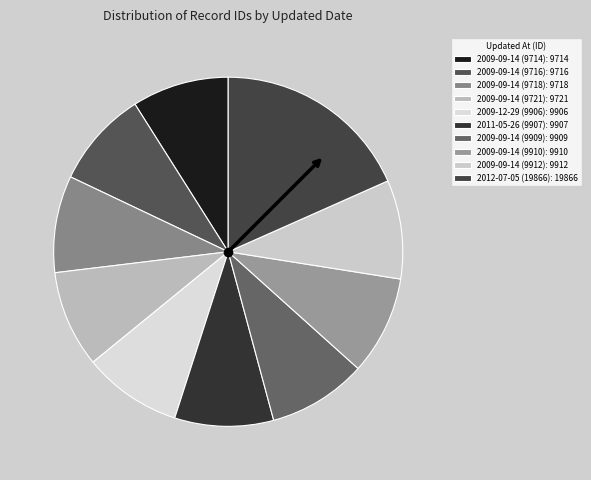

Between 2011-05-26 (9907) and 2009-09-14 (9910), which is larger?

2009-09-14 (9910)